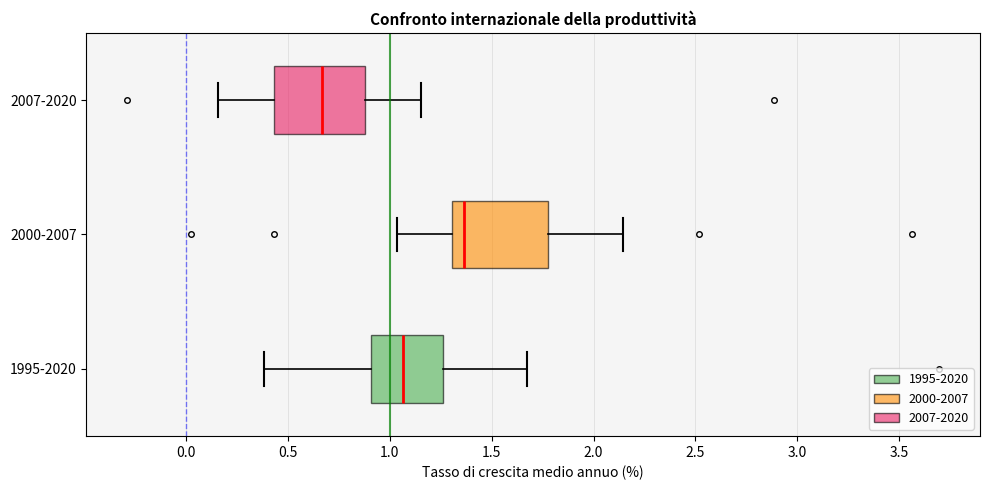

Reading bottom to top, read every box against the x-axis: the position of its median line, the range the box covers, and the ends of its whiskers. The values are not printed on the chart, so give them approximately, as read against the axis.

1995-2020: median 1.05, box 0.90 to 1.25, whiskers 0.40 to 1.65
2000-2007: median 1.35, box 1.30 to 1.75, whiskers 1.05 to 2.15
2007-2020: median 0.65, box 0.45 to 0.90, whiskers 0.15 to 1.15